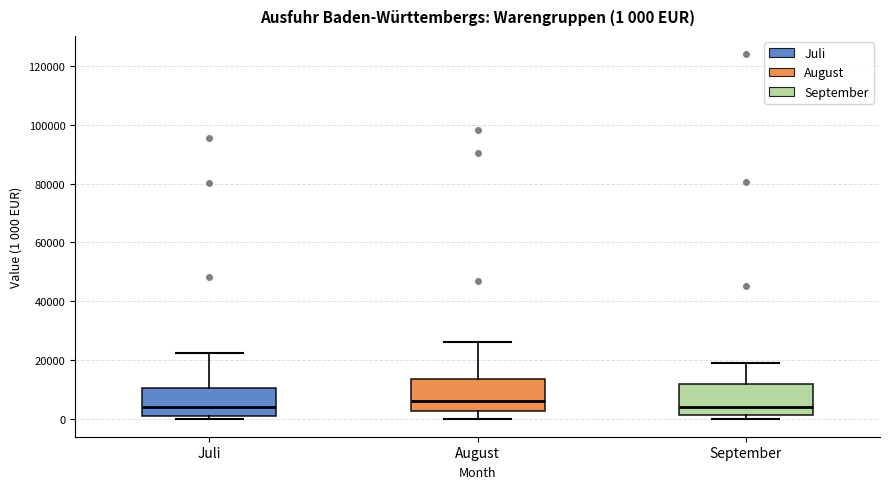

Which box has the highest median line?

August